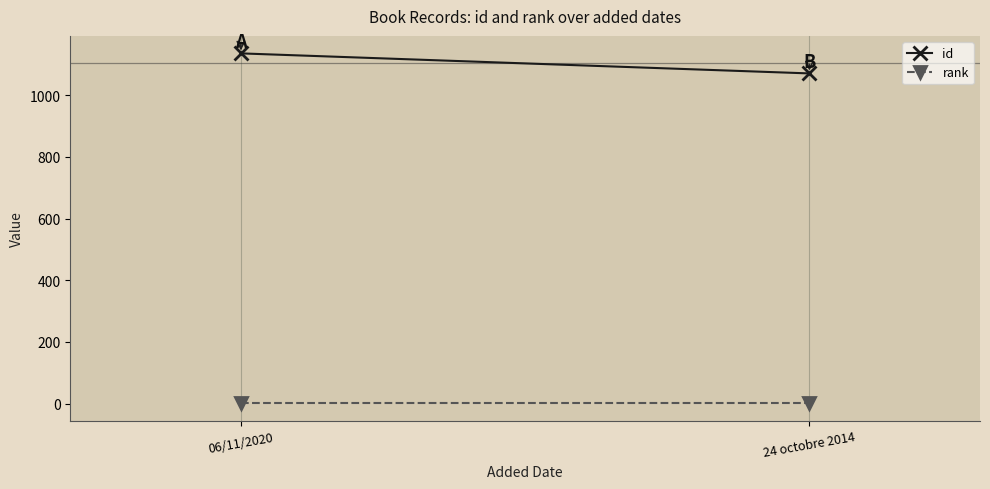

What is the difference between the id values at 24 octobre 2014 and 06/11/2020?

65